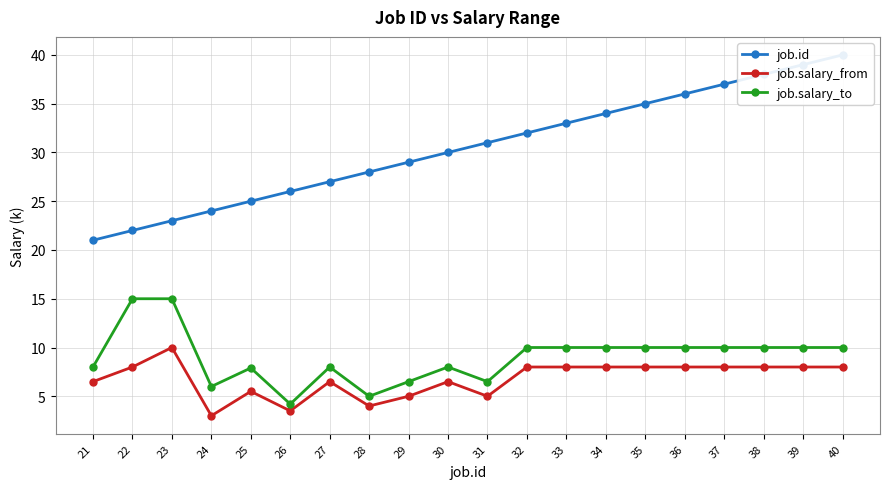

True or false: job.id has more than 0 points higher than both neighbors.

False